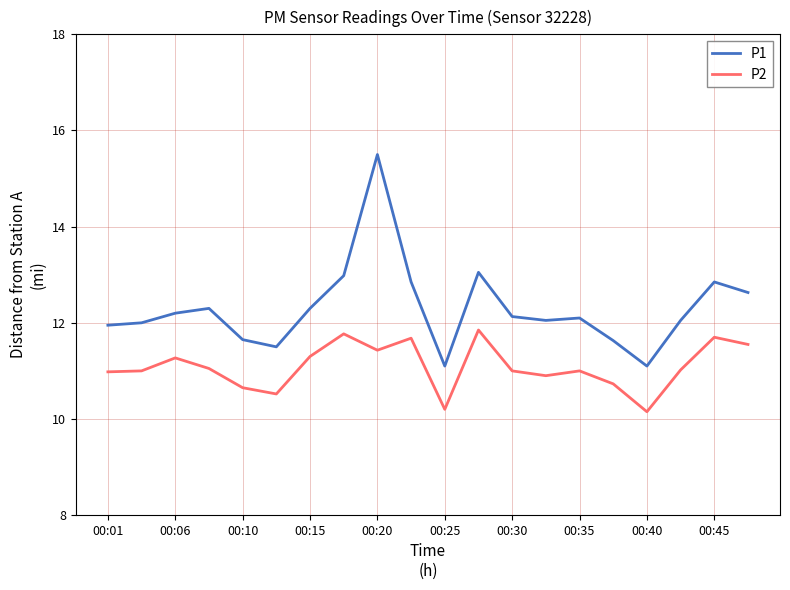

True or false: P2 and P1 cross at least once.

False